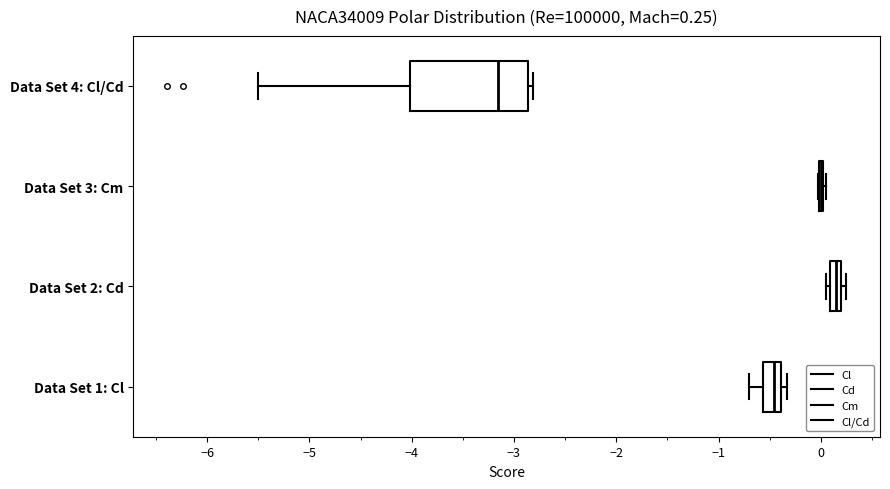

Comparing the boxes themselves (not the whiskers), which one is the widest?

Data Set 4: Cl/Cd